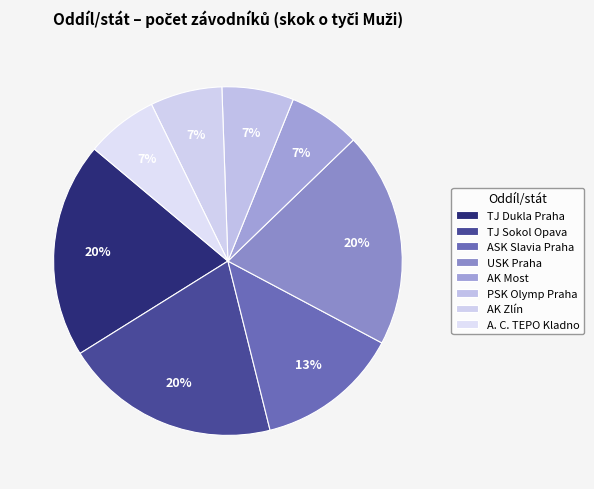

Is it true that PSK Olymp Praha is 7% of the pie?

True